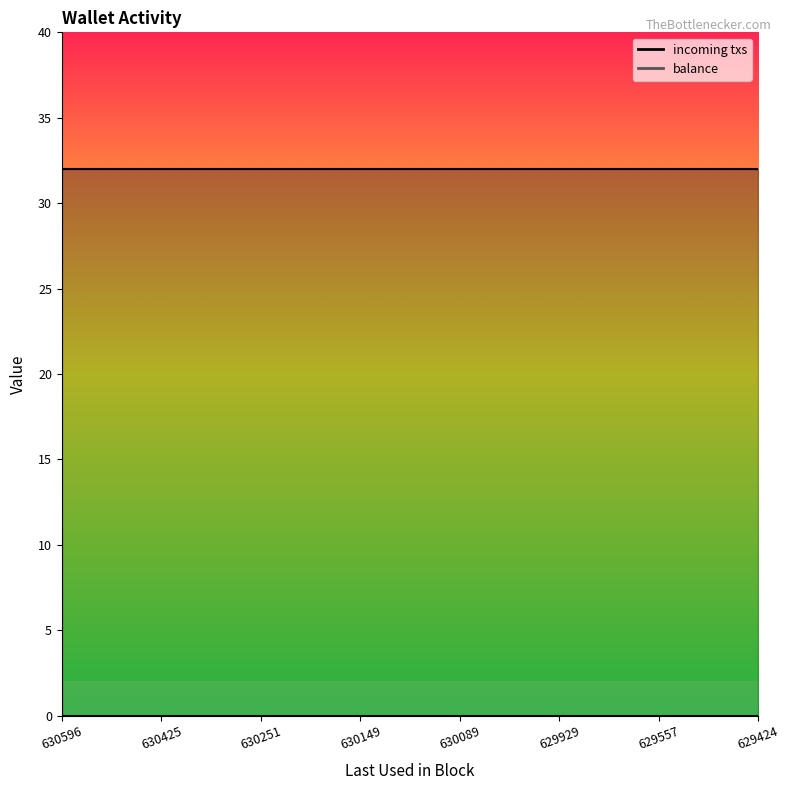

Which category has the highest value across all series?

630596